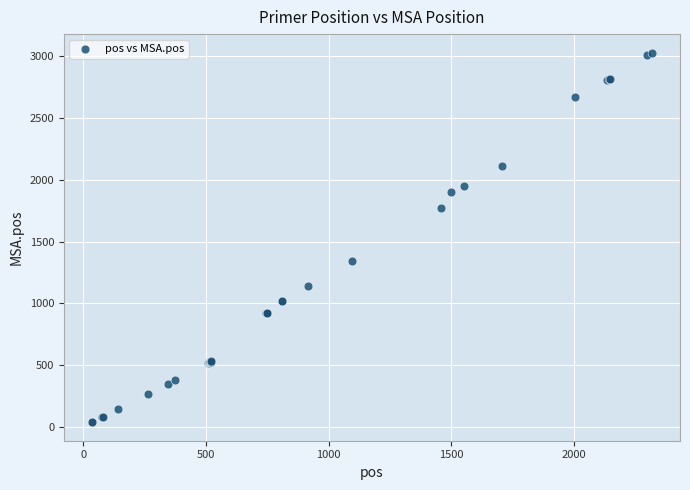

What Y value in the scatter plot is closest to 1533?

1340